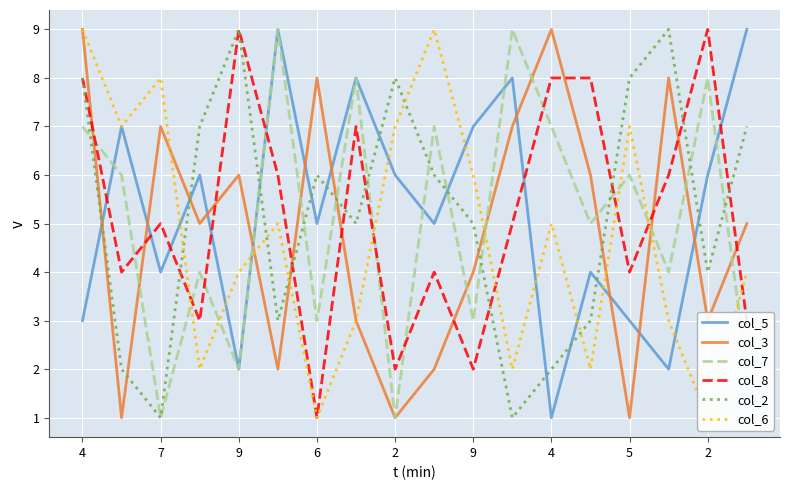

What is the value of the col_7 point at the 13th from the left?

7